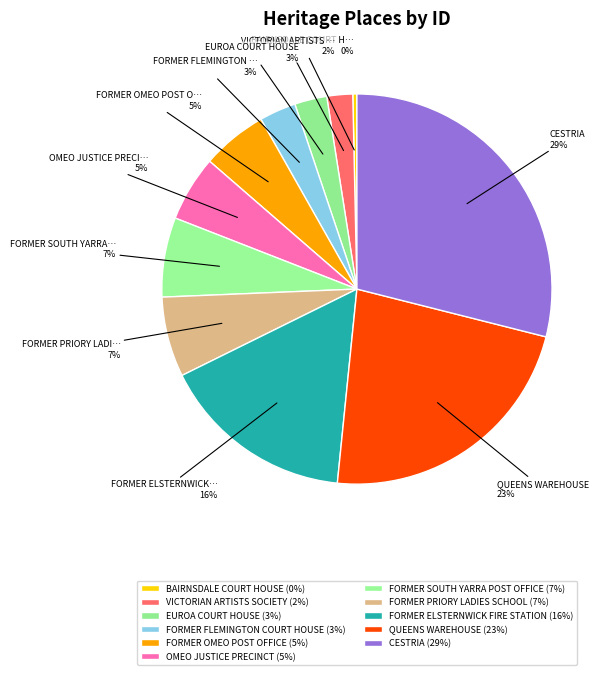

Which category has the biggest portion of the pie?

CESTRIA